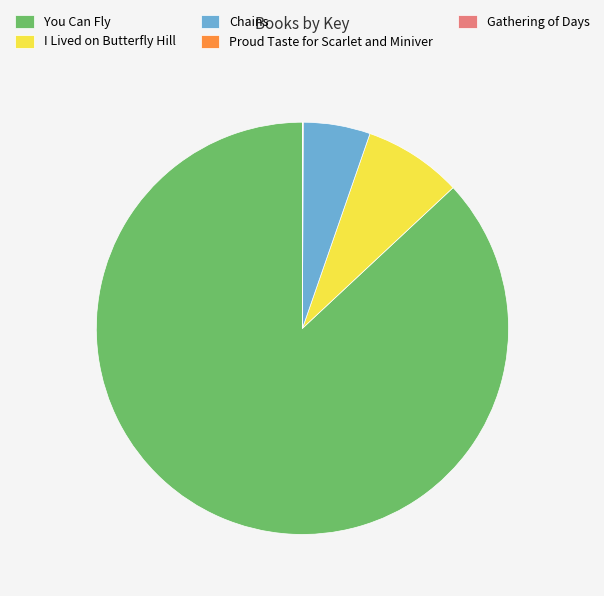

Which slice represents more than half of the pie?

You Can Fly